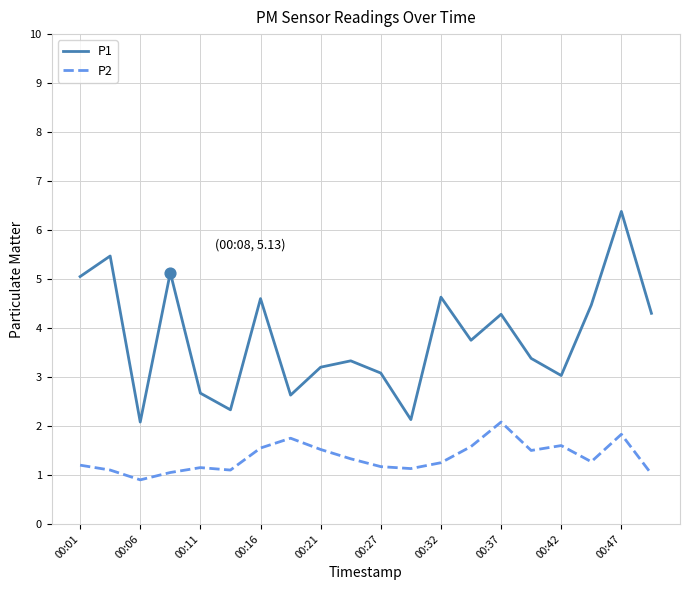

Which series has the largest total across all categories?

P1